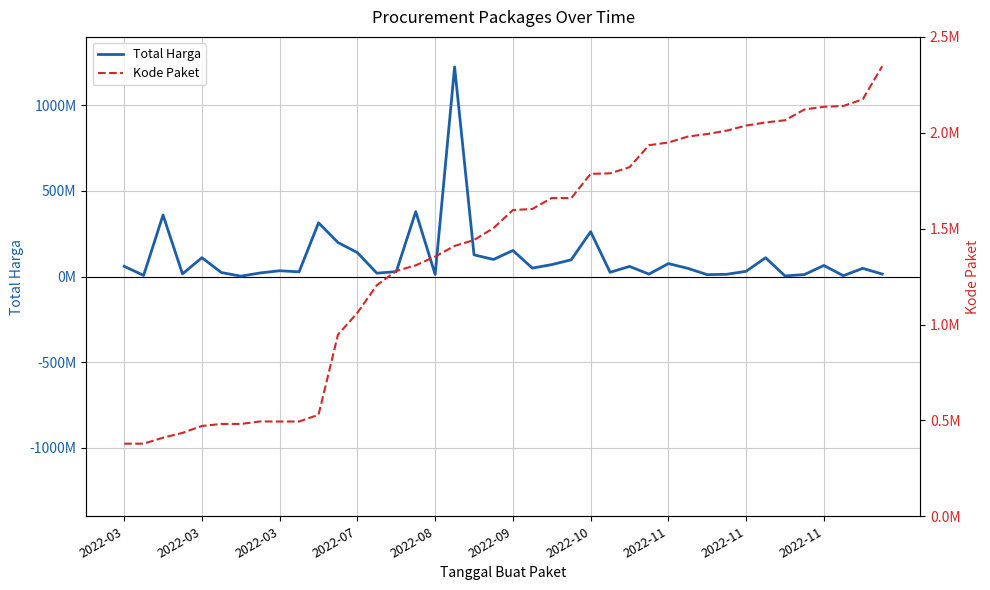

Reading left to right, transcribe all the data shown in this chart.

Total Harga: 59935000	6936000	359500000	15787200	110389990	23680800	2395750	21231000	34132505	27720000	314121780	199200000	139800000	19950000	29000000	379075000	12000000	1224682000	127000000	100000000	152477000	49478000	70000000	98000000	262118150	25200000	59375000	14400000	75920000	48140000	11100000	13442000	30800000	110000000	3825000	11800000	65000000	5093000	48140000	14750000
Kode Paket: 378667	378630	409855	434878	470979	481528	481472	494589	494126	494315	529386	947278	1061266	1205257	1279649	1308563	1354517	1409947	1440709	1502912	1597005	1602603	1659934	1659185	1785781	1788370	1820441	1935089	1949122	1980186	1993460	2011140	2037404	2053931	2065183	2121450	2135660	2139573	2174549	2346755